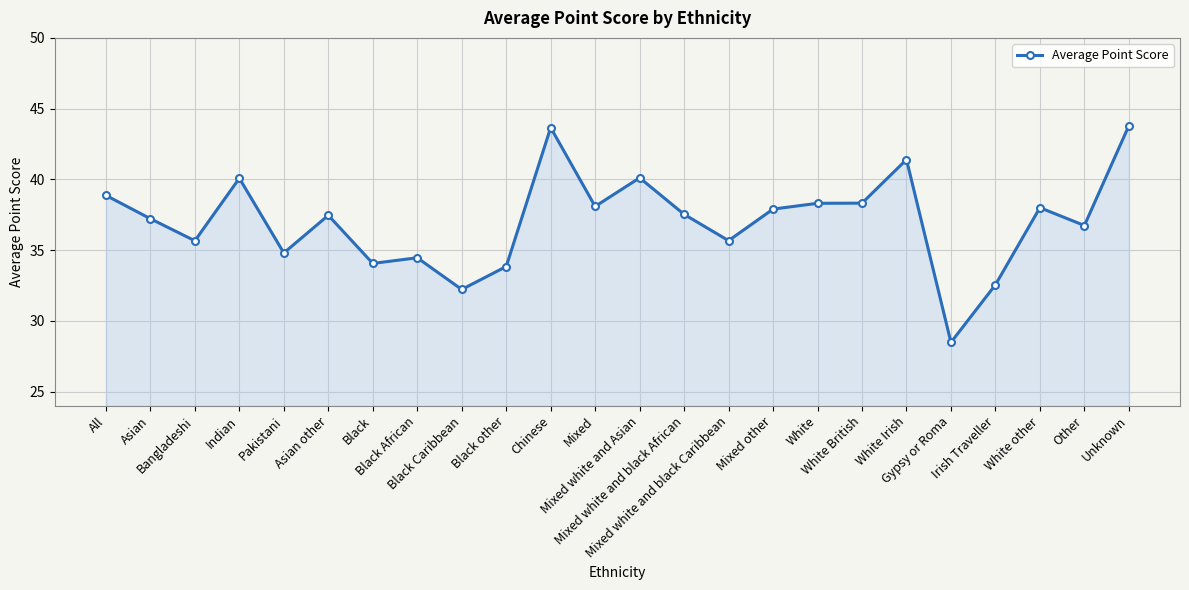

What is the label of the 21st point from the right?

Indian